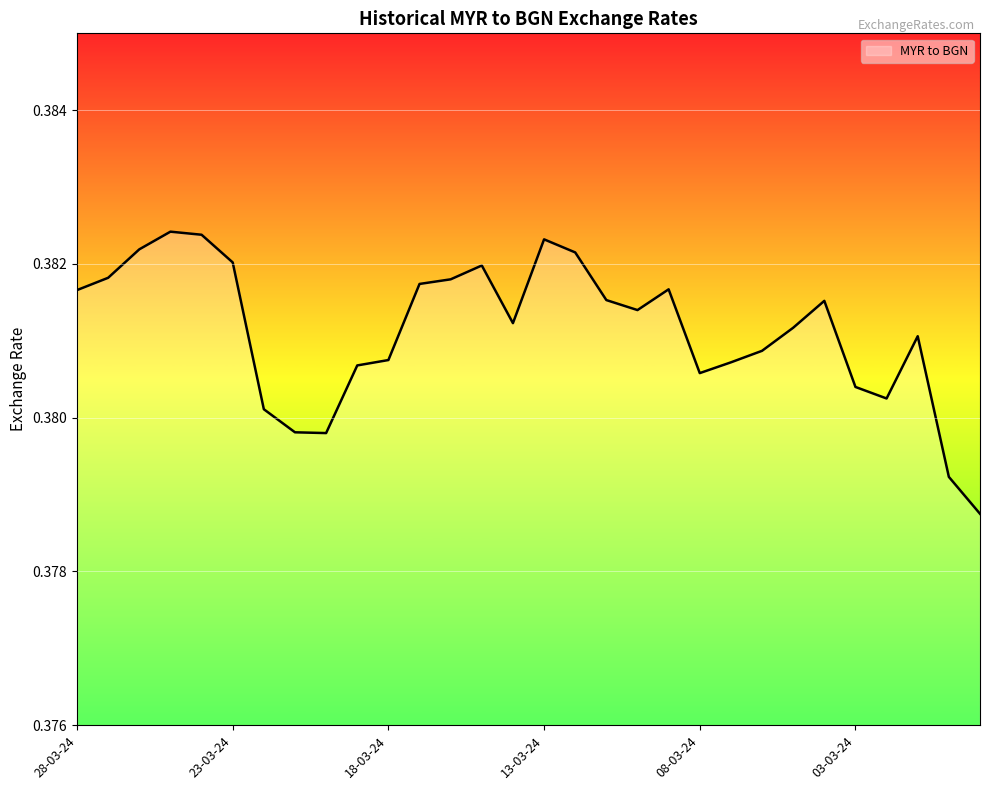

How many series are shown in this chart?

1